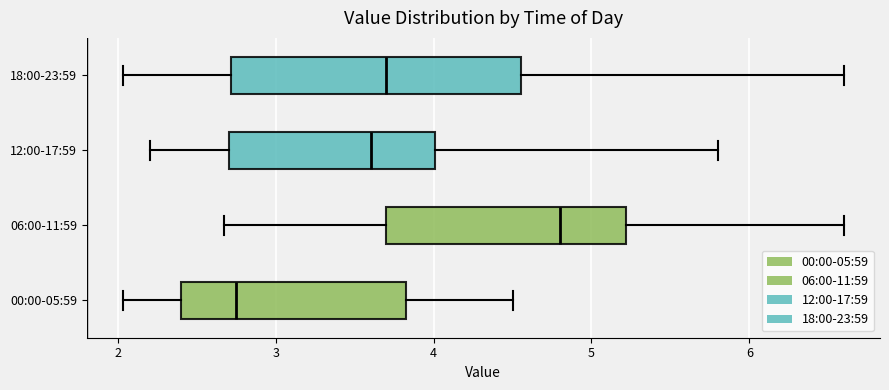

Where does the median line of the box for 12:00-17:59 sit on the x-axis? The values are not printed on the chart, so give them approximately, as read against the axis.

3.6